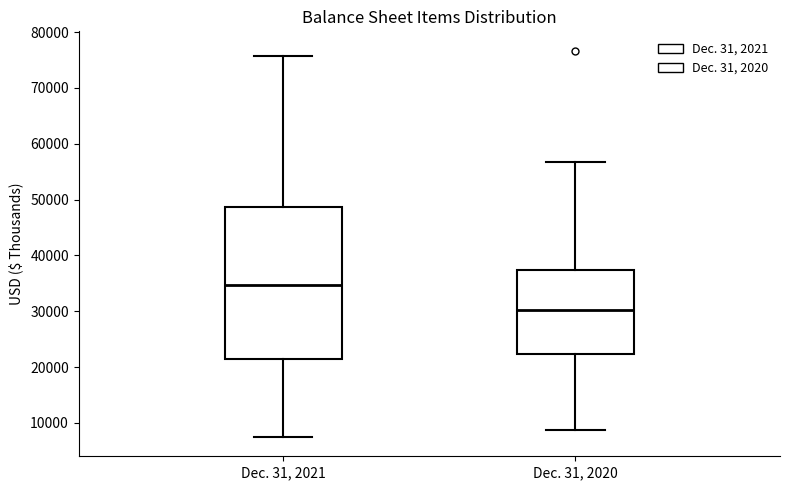

Where does the lower whisker of the box for Dec. 31, 2020 end on the y-axis? The values are not printed on the chart, so give them approximately, as read against the axis.

9000